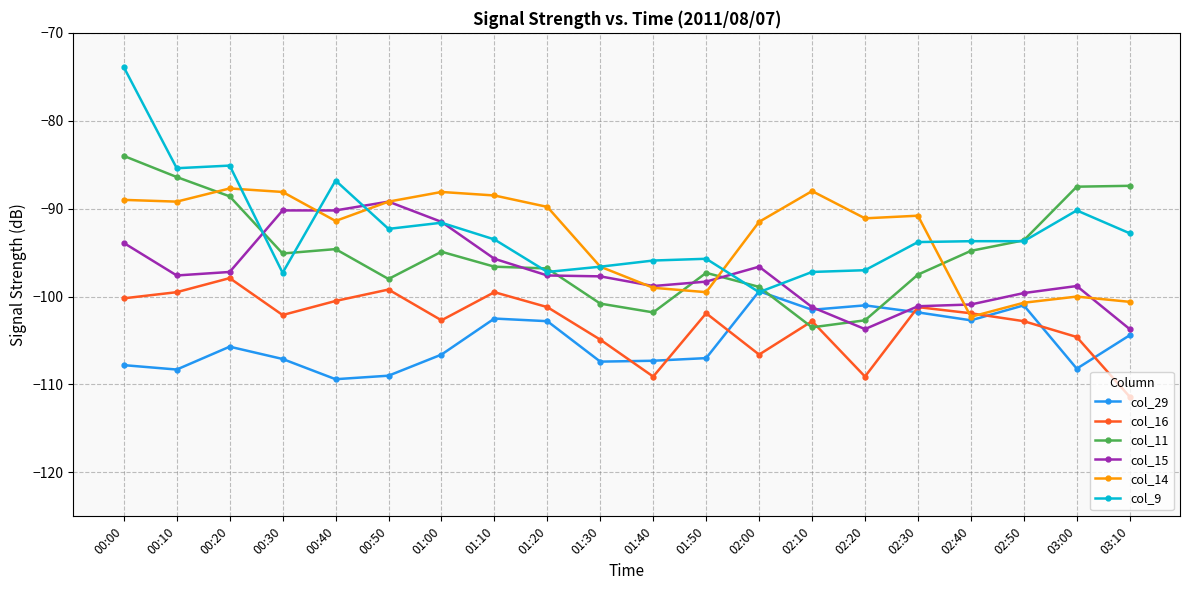

Between 01:50 and 02:40, which series saw the biggest shift?

col_29